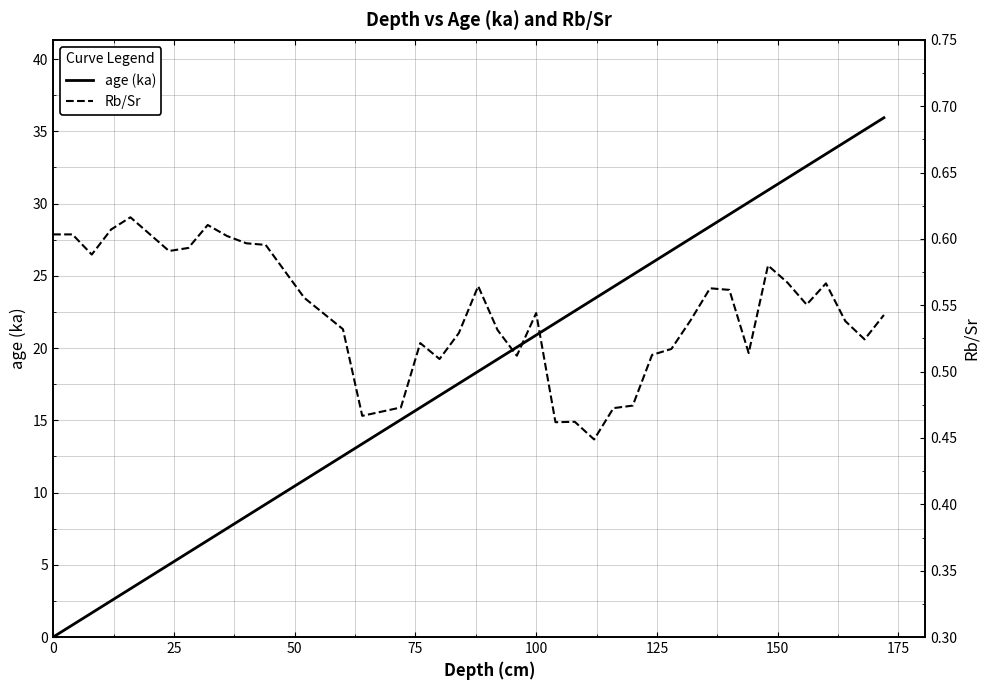

Which series has the largest total across all categories?

age (ka)